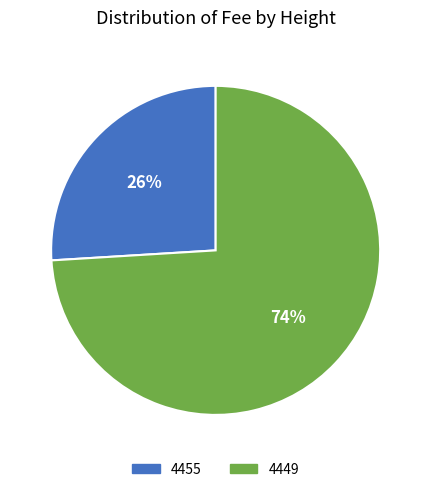

Is it true that 4455 is 26% of the pie?

True